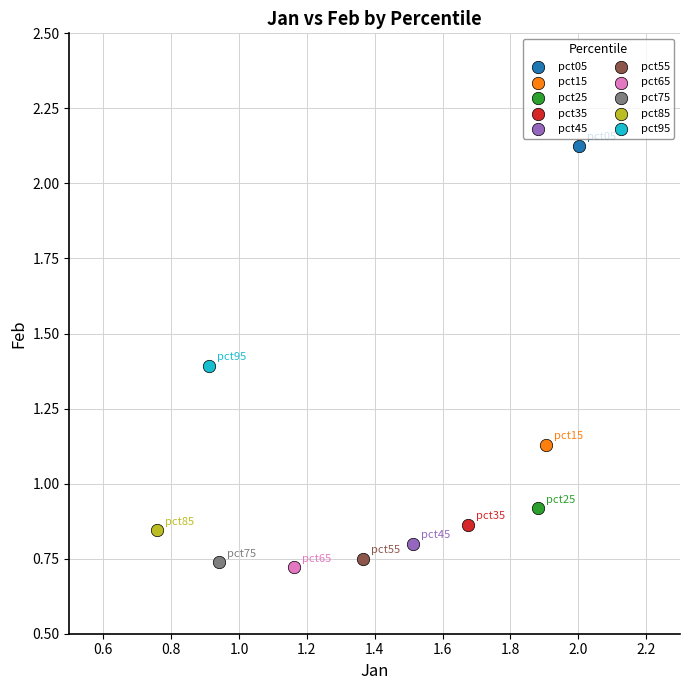

What are all the series names shown in the legend?

pct05, pct15, pct25, pct35, pct45, pct55, pct65, pct75, pct85, pct95